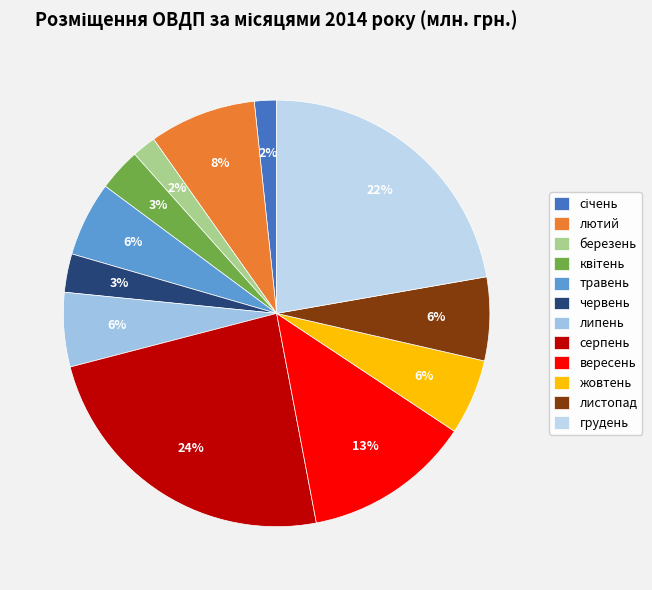

What percentage is the грудень slice, to the nearest percent?

22%